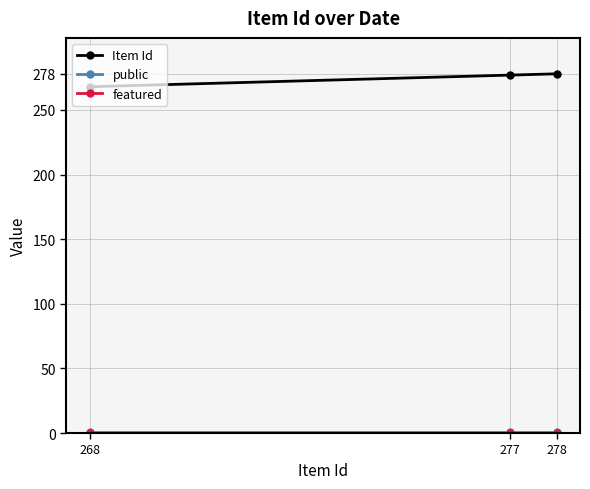

True or false: Item Id has a value of 277 at 277.

True